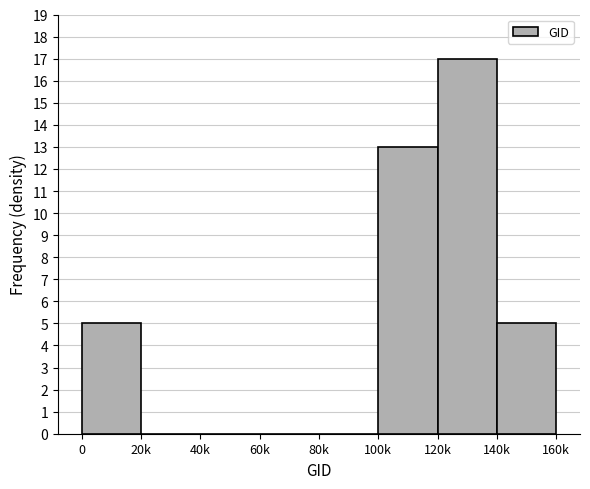

Reading left to right, extract all data points from this chart.

0=5	20k=0	40k=0	60k=0	80k=0	100k=13	120k=17	140k=5